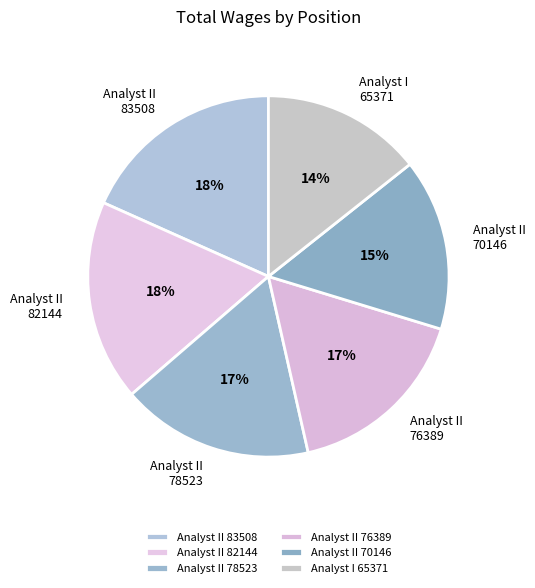

To the nearest percent, what portion does Analyst II 76389 represent?

17%